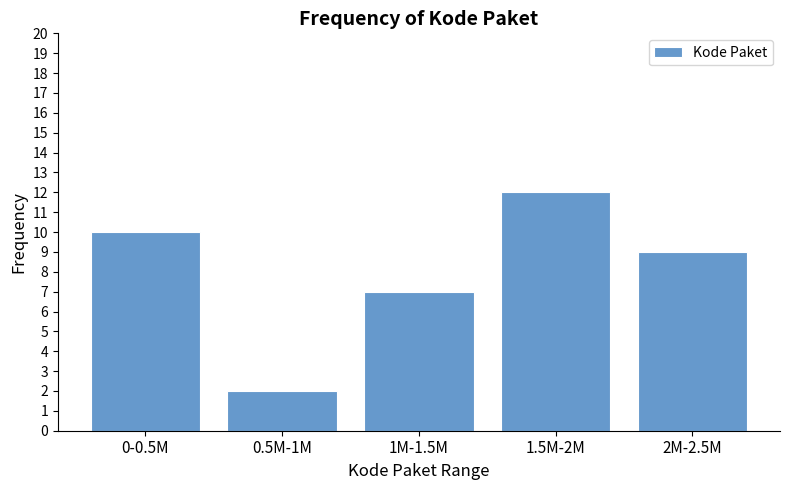

Reading left to right, list all the values displayed in this chart.

0-0.5M=10	0.5M-1M=2	1M-1.5M=7	1.5M-2M=12	2M-2.5M=9